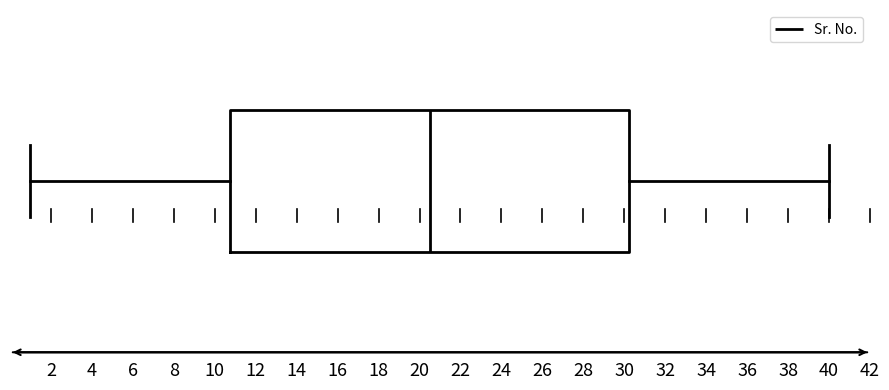

Read this box plot against the x-axis: the position of the median line, the range covered by the box, and the ends of both whiskers. The values are not printed on the chart, so give them approximately, as read against the axis.

median 20.6, box 10.8 to 30.2, whiskers 1.0 to 40.0